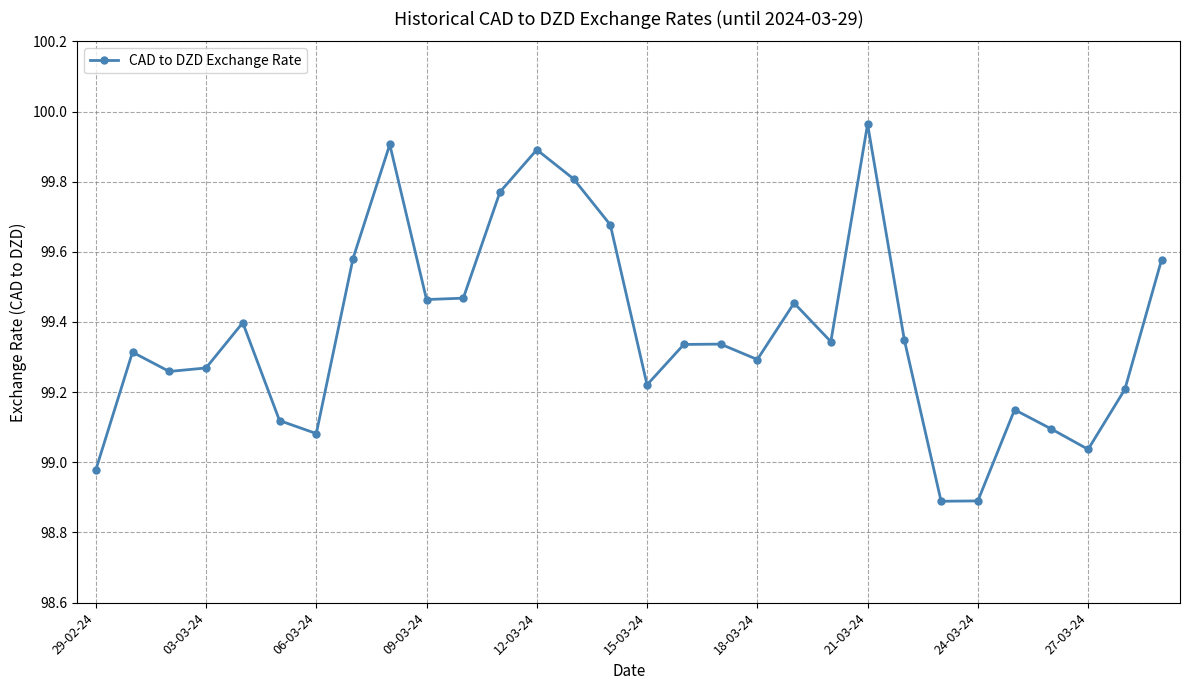

What is the difference between the second highest and minimum values?

1.0